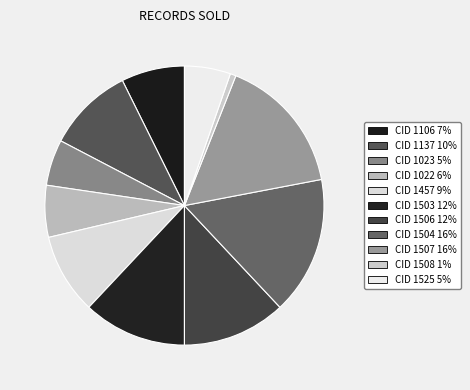

Count the number of slices in the pie.

11